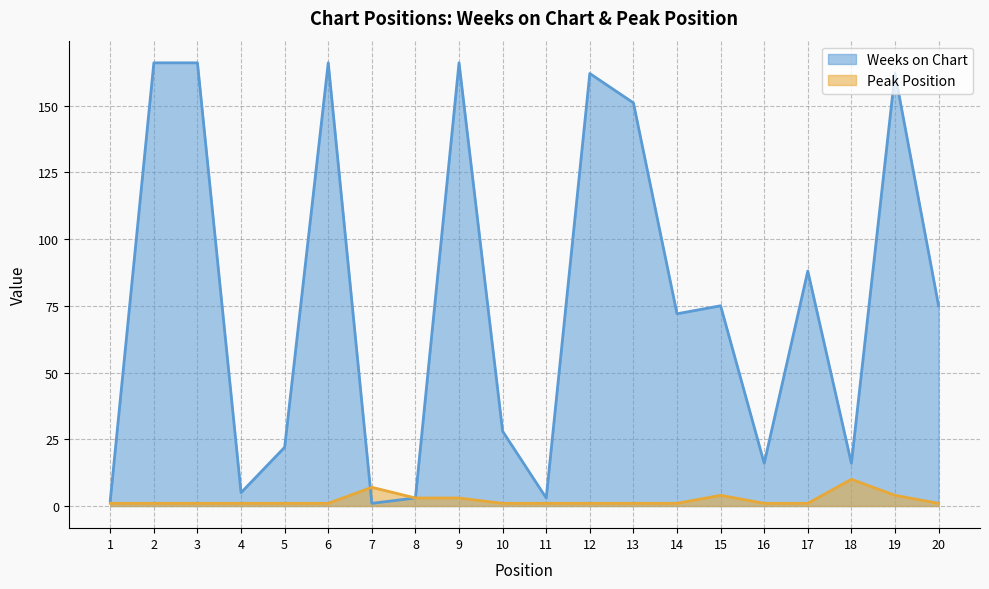

At how many categories does at least one series exceed 45?

11